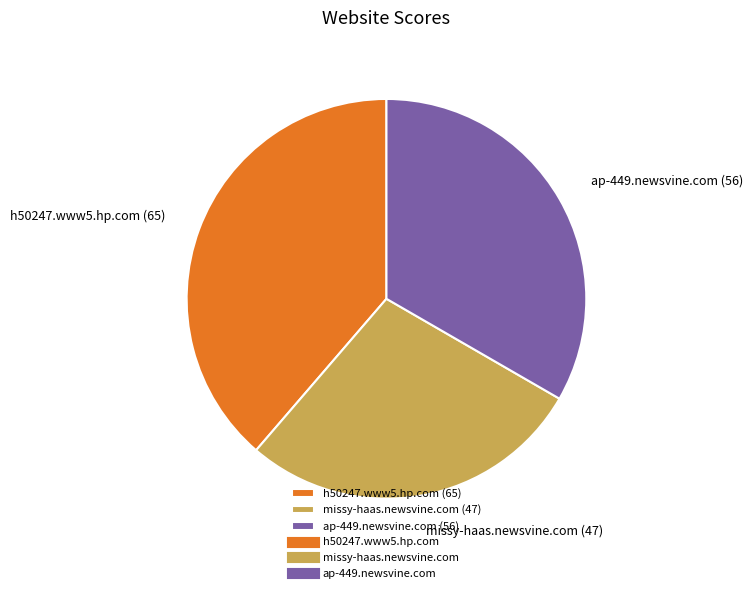

Combined, do ap-449.newsvine.com (56) and missy-haas.newsvine.com (47) account for over 50%?

Yes